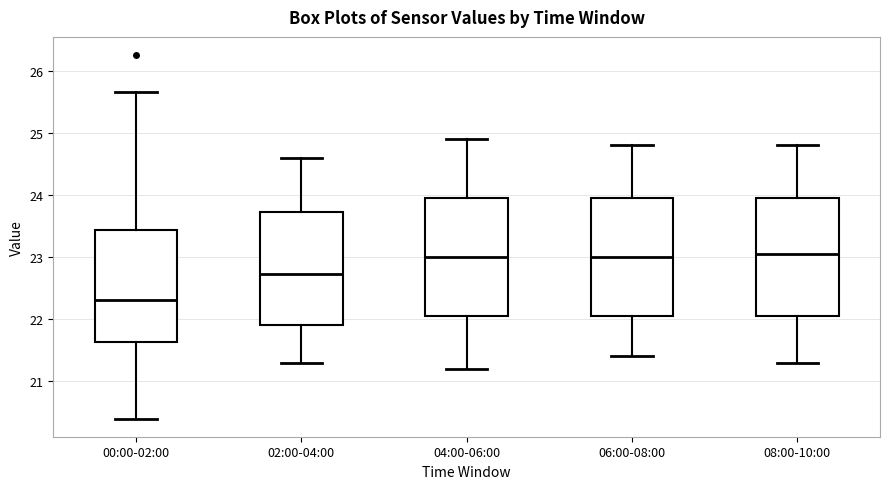

Reading left to right, transcribe this box plot: for each box, give where its median line is, the range the box spans, and where its two whiskers end, as read against the y-axis. The values are not printed on the chart, so give them approximately, as read against the axis.

00:00-02:00: median 22.3, box 21.6 to 23.4, whiskers 20.4 to 25.7
02:00-04:00: median 22.7, box 21.9 to 23.7, whiskers 21.3 to 24.6
04:00-06:00: median 23.0, box 22.1 to 24.0, whiskers 21.2 to 24.9
06:00-08:00: median 23.0, box 22.1 to 24.0, whiskers 21.4 to 24.8
08:00-10:00: median 23.1, box 22.1 to 24.0, whiskers 21.3 to 24.8